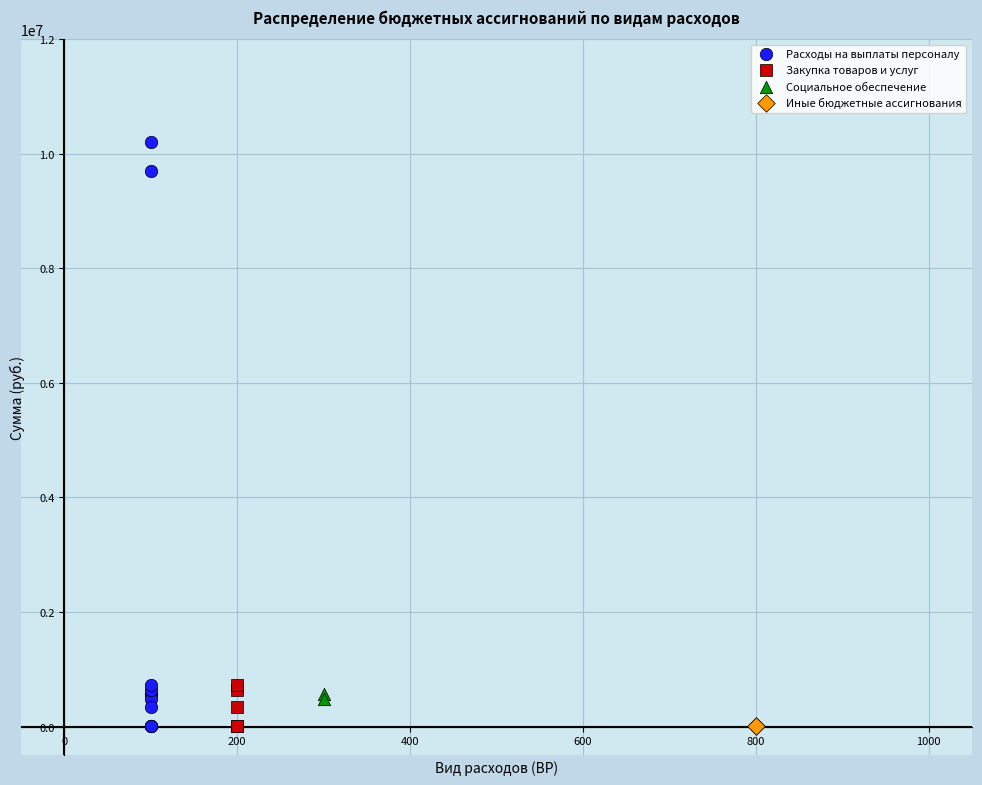

What are all the series names shown in the legend?

Расходы на выплаты персоналу, Закупка товаров и услуг, Социальное обеспечение, Иные бюджетные ассигнования